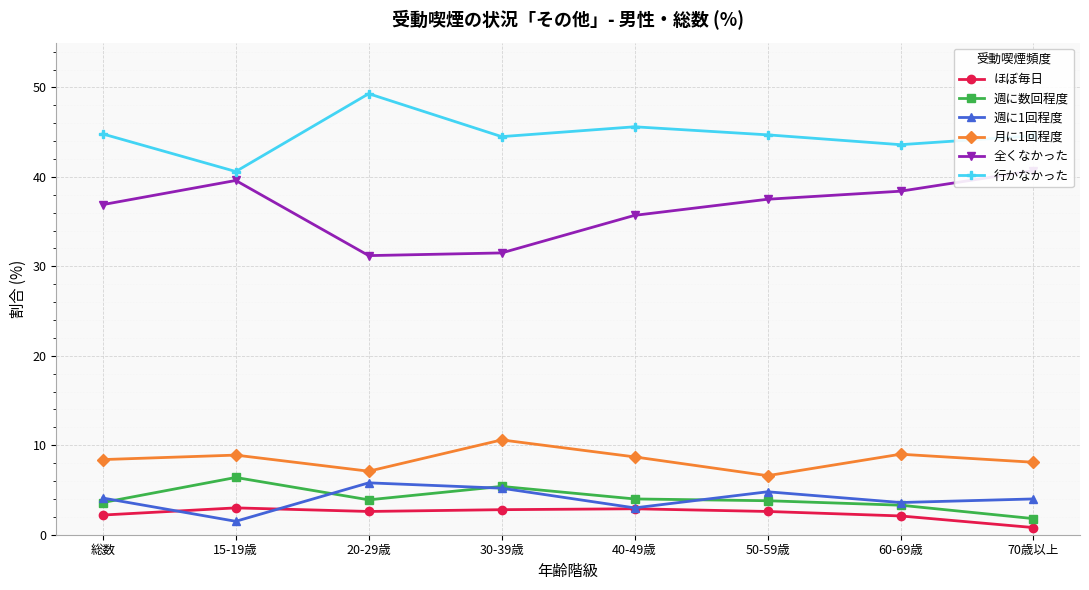

Which series has the largest total across all categories?

行かなかった